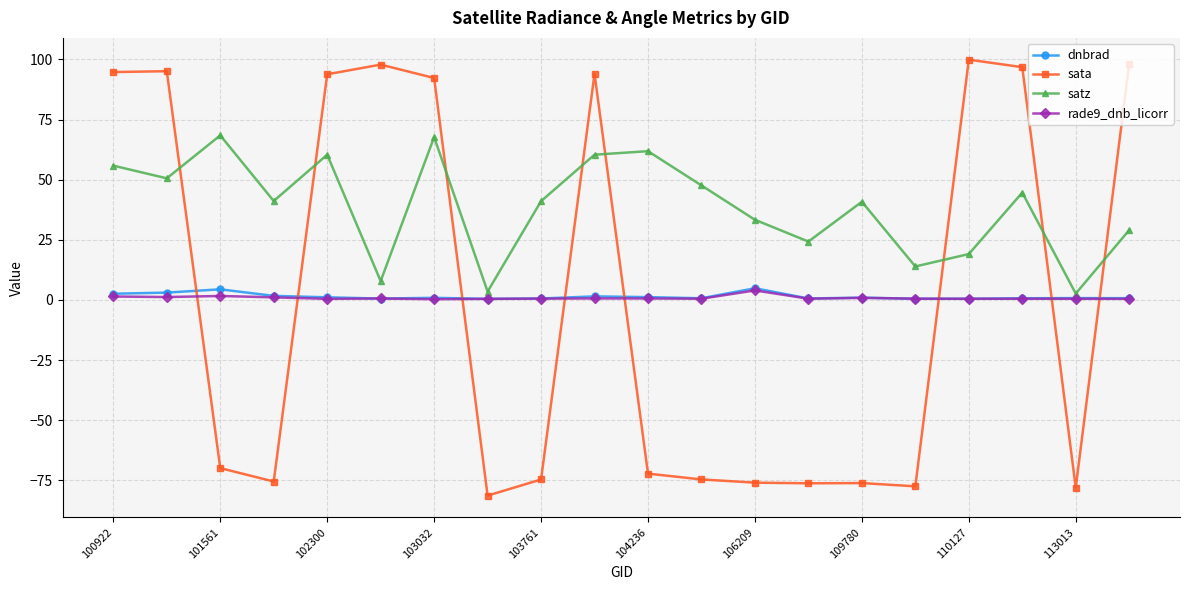

What is the difference between the second highest and minimum values in the sata series?

179.6